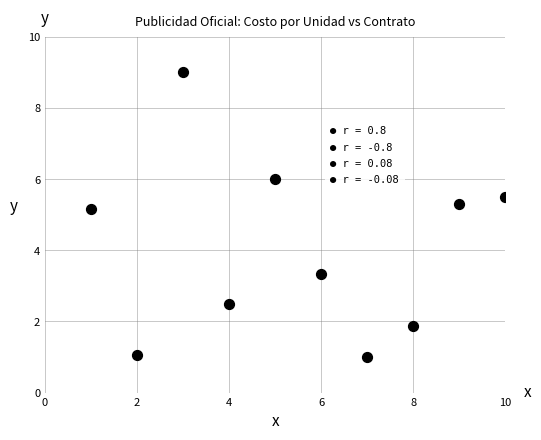

What is the average Y value?

4.1